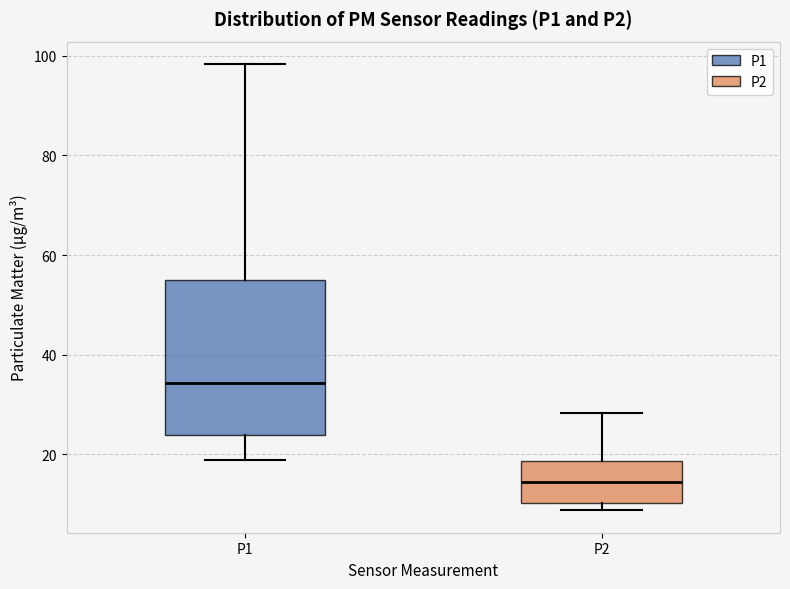

Which box's median line is the highest?

P1